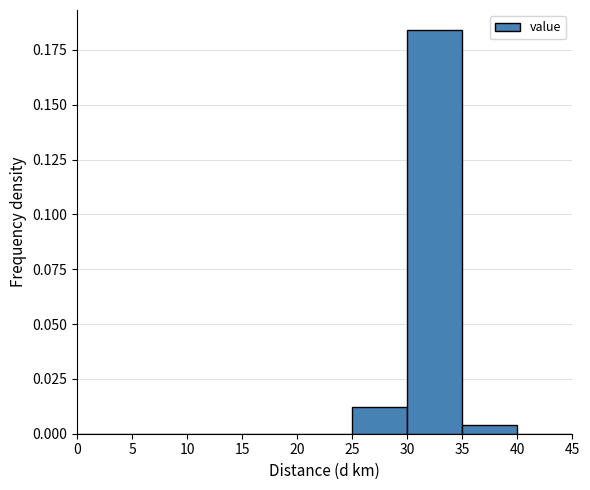

Reading left to right, transcribe this chart: for each bar, give the range it covers on the x-axis and its height. The values are not printed on the chart, so give them approximately, as read against the axis.

0 to 5: 0
5 to 10: 0
10 to 15: 0
15 to 20: 0
20 to 25: 0
25 to 30: 0.010
30 to 35: 0.185
35 to 40: under 0.005
40 to 45: 0